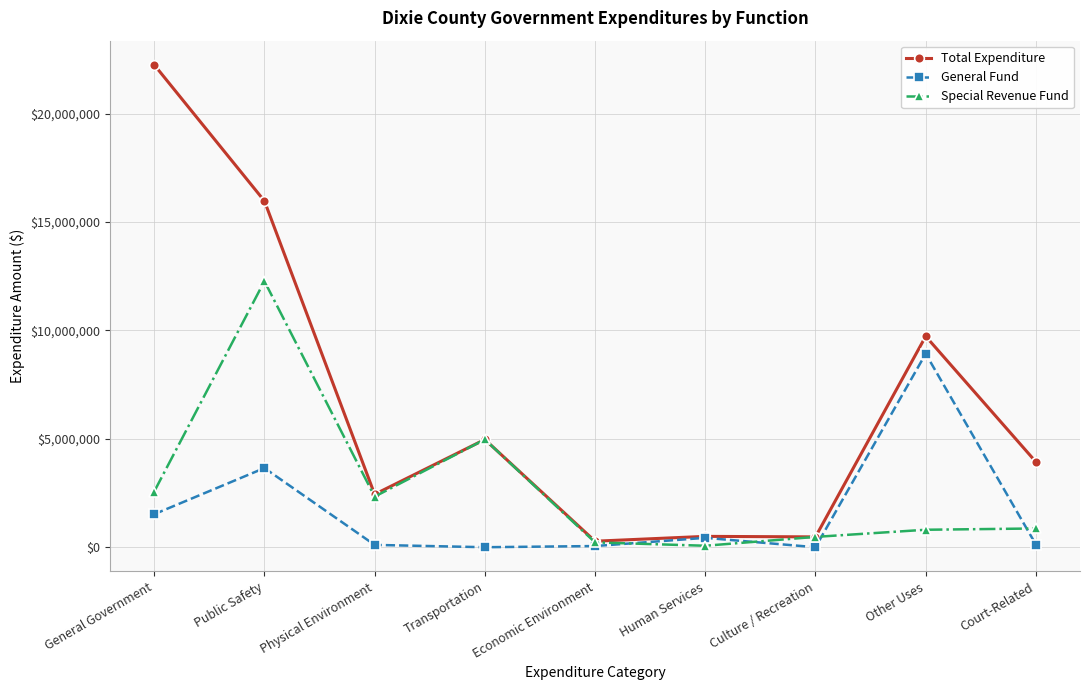

What is the difference between the General Fund values at Culture / Recreation and Other Uses?

8922910